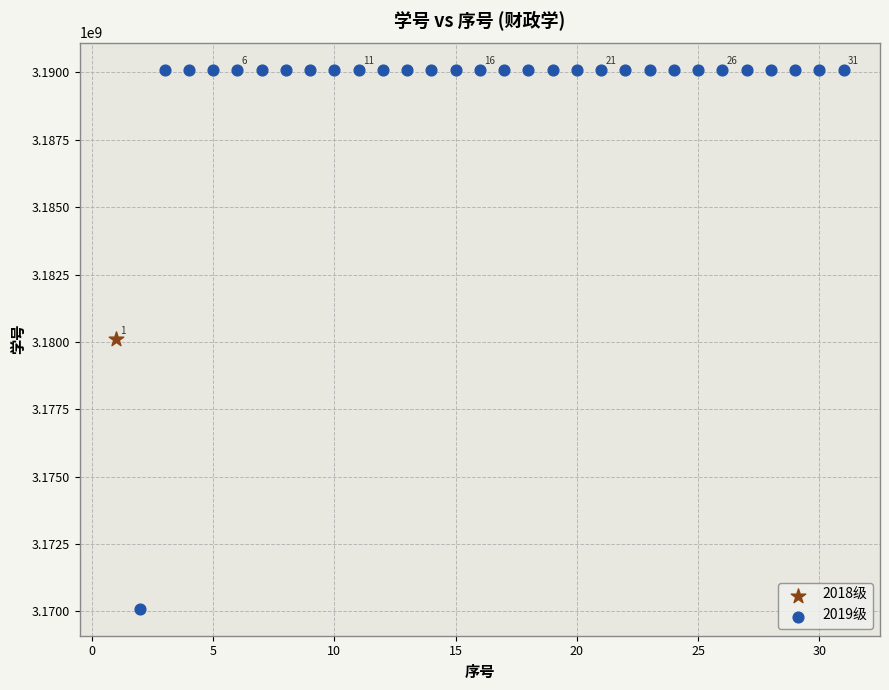

What are all the series names shown in the legend?

2018级, 2019级